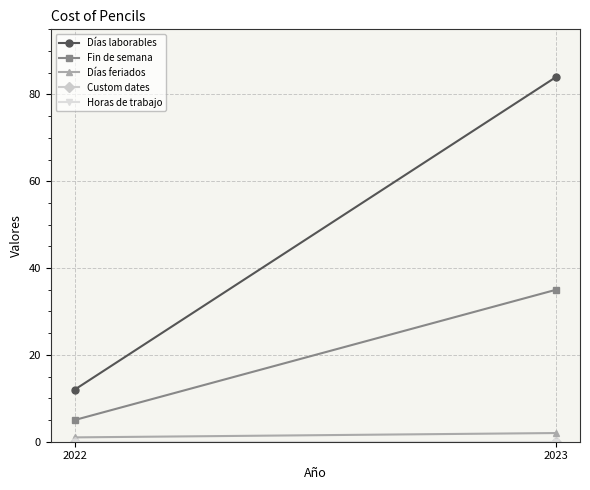

Which series changed the most between 2022 and 2023?

Días laborables